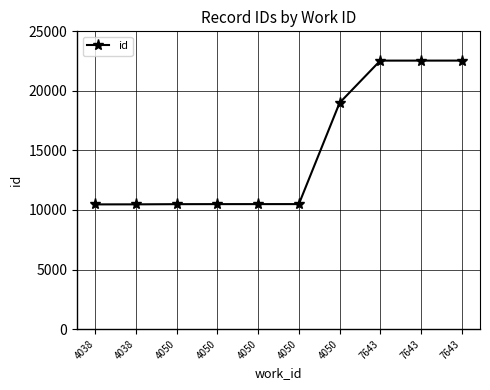

What is the difference between the maximum and second lowest values?

12069